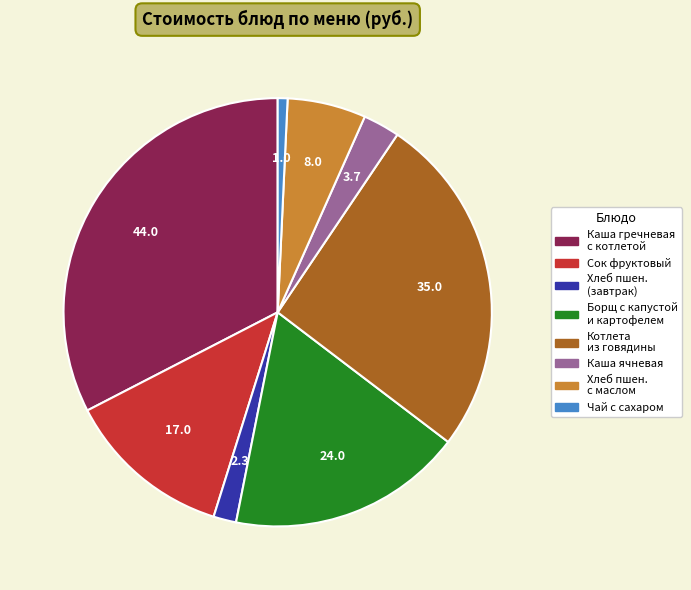

Does any single category account for the majority?

No